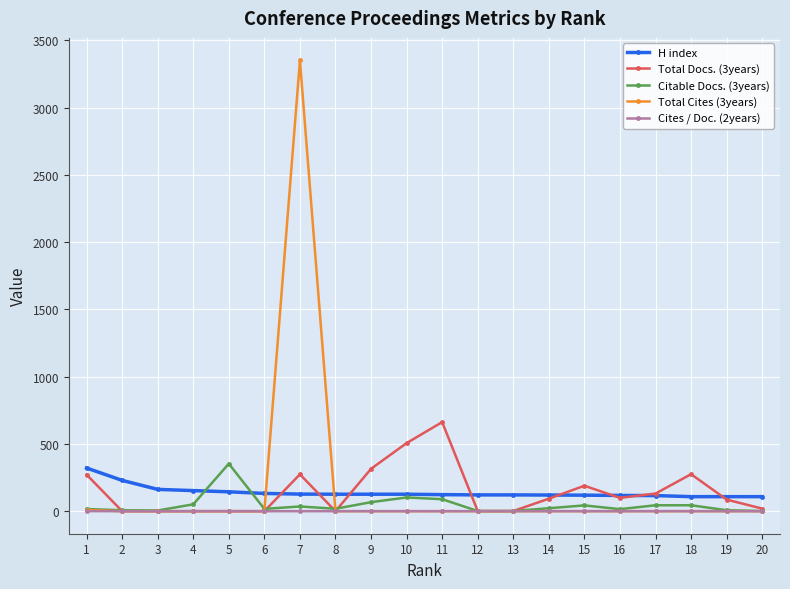

The value of Total Cites (3years) at 20 is -1279.5. True or false?

False